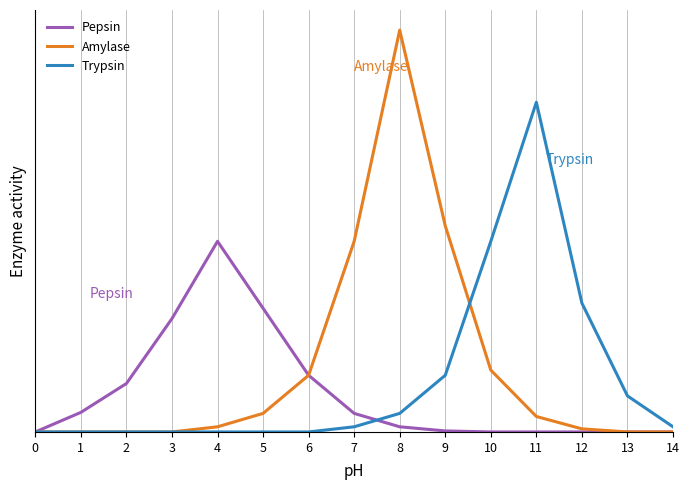

Reading left to right, transcribe all the data shown in this chart.

Pepsin: 0=0	1=19	2=47	3=110	4=185	5=120	6=55	7=18	8=5	9=1	10=0	11=0	12=0	13=0	14=0
Amylase: 0=0	1=0	2=0	3=0	4=5	5=18	6=55	7=185	8=390	9=200	10=60	11=15	12=3	13=0	14=0
Trypsin: 0=0	1=0	2=0	3=0	4=0	5=0	6=0	7=5	8=18	9=55	10=185	11=320	12=125	13=35	14=5